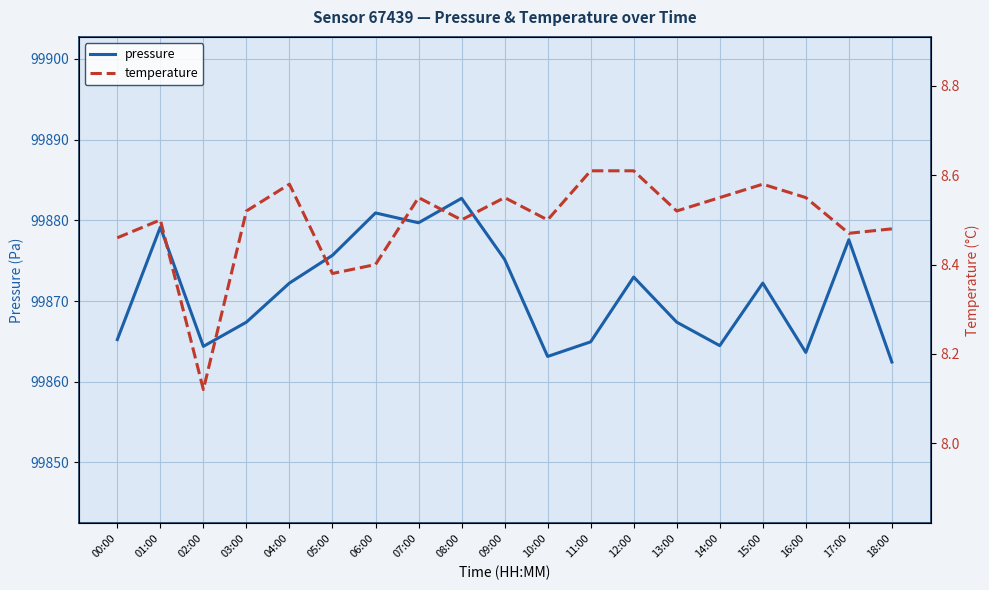

True or false: pressure and temperature intersect in this chart.

False